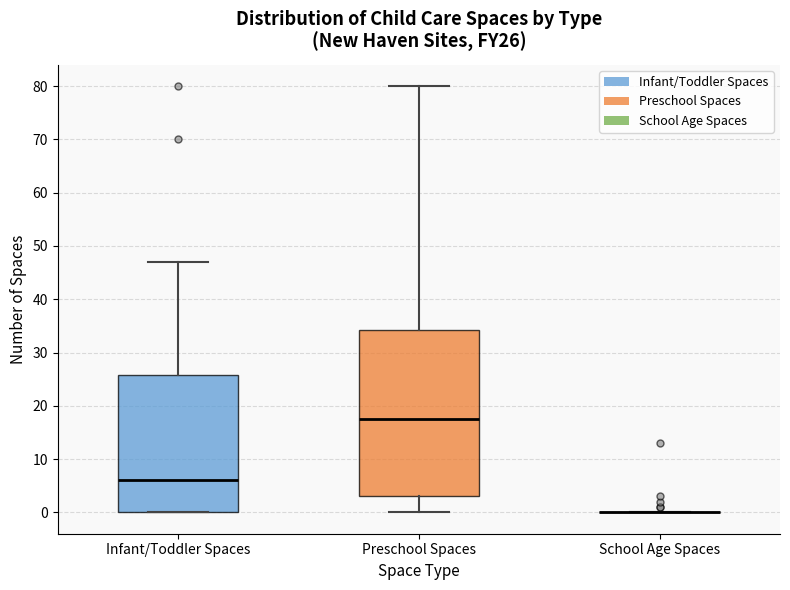

Reading left to right, read every box against the y-axis: the position of its median line, the range the box covers, and the ends of its whiskers. The values are not printed on the chart, so give them approximately, as read against the axis.

Infant/Toddler Spaces: median 6, box 0 to 26, whiskers 0 to 47
Preschool Spaces: median 18, box 3 to 34, whiskers 0 to 80
School Age Spaces: box collapsed to a line at 0, whiskers 0 to 0